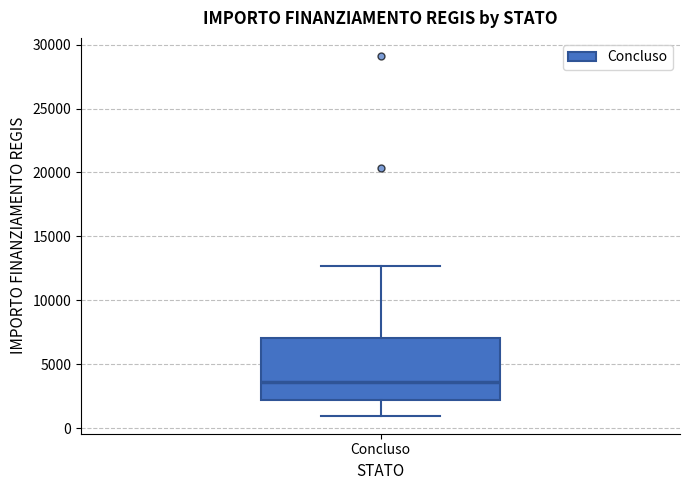

Read this box plot against the y-axis: the position of the median line, the range covered by the box, and the ends of both whiskers. The values are not printed on the chart, so give them approximately, as read against the axis.

median 3500, box 2000 to 7000, whiskers 1000 to 12500